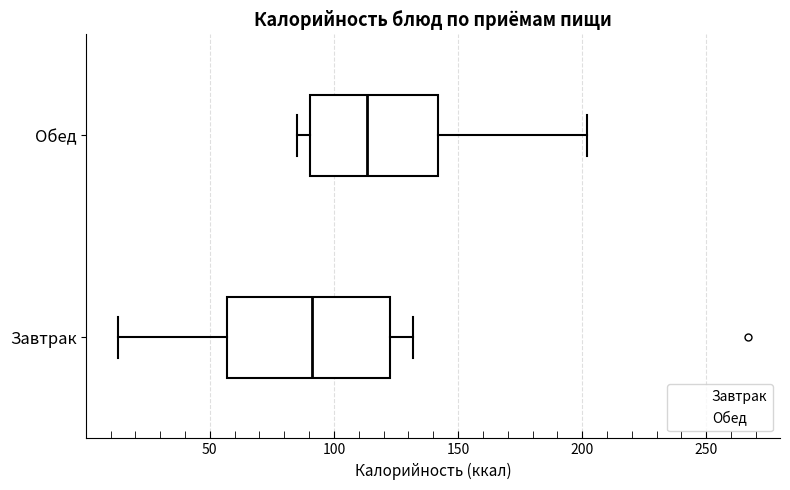

Comparing the boxes themselves (not the whiskers), which one is the widest?

Завтрак